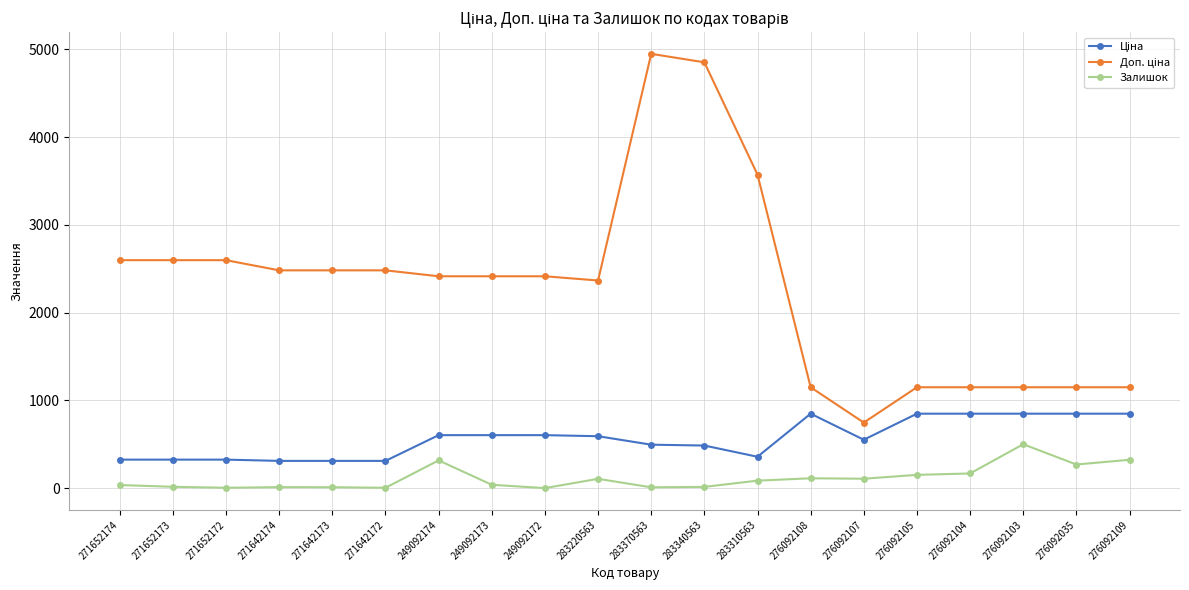

True or false: Залишок has a value of 323.0 at 276092109.

True